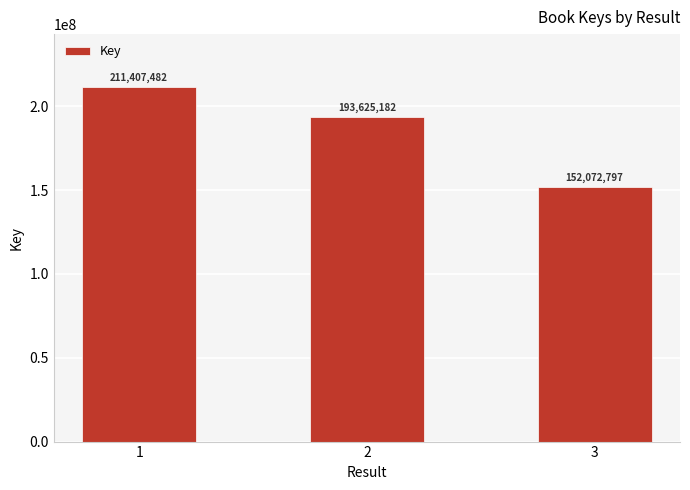

True or false: the data shows 211407482 at 1.

True